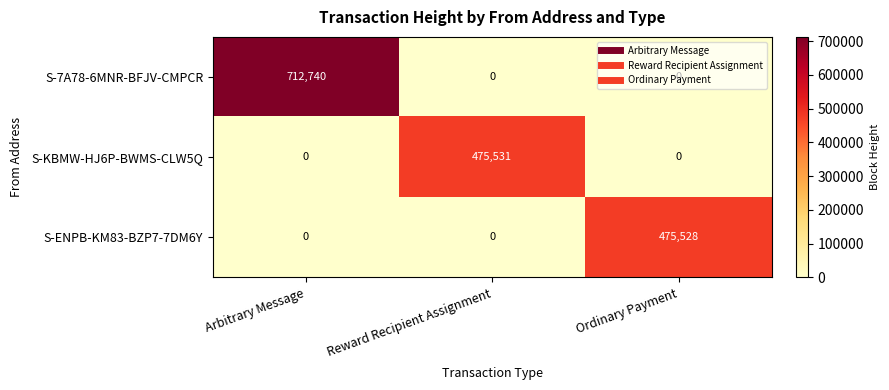

True or false: S-ENPB-KM83-BZP7-7DM6Y has a value of 273868 at Arbitrary Message.

False